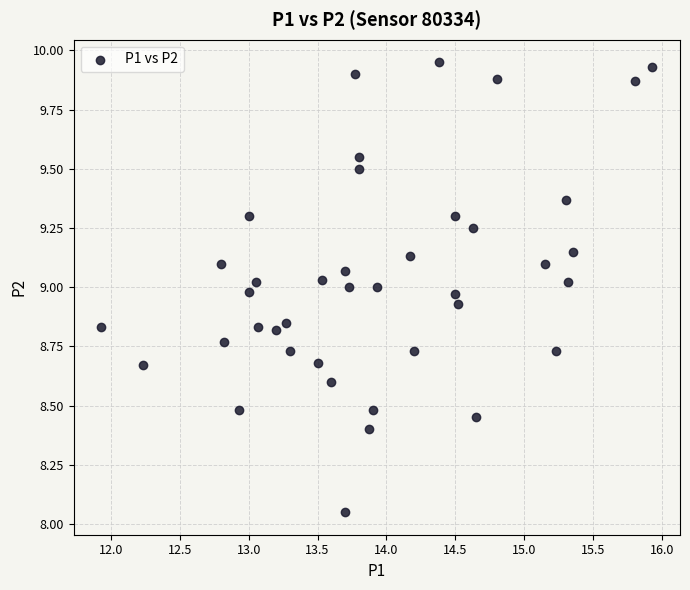

What is the range of X values (max minus min)?

4.0